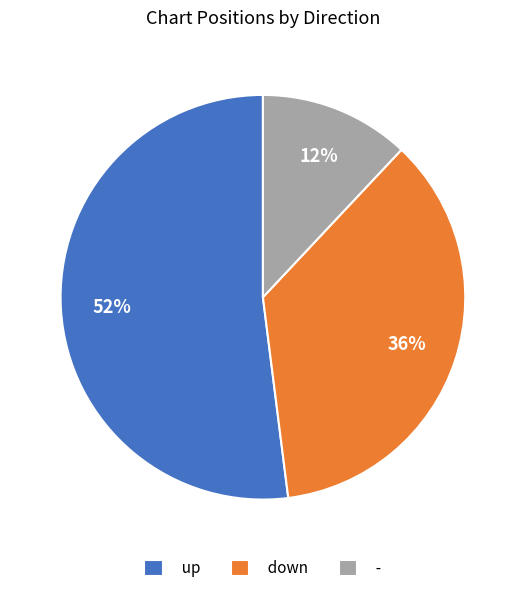

How many segments does this pie chart have?

3